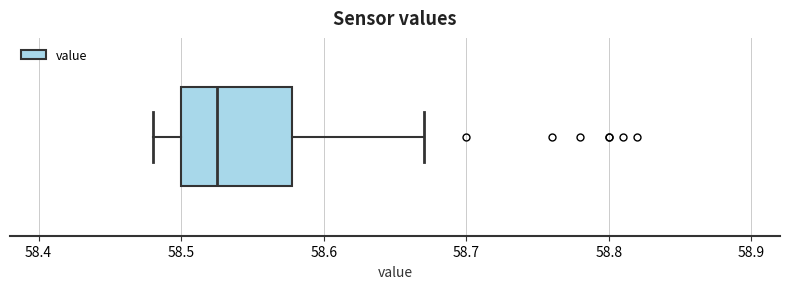

Where is the left edge of the box on the x-axis? The values are not printed on the chart, so give them approximately, as read against the axis.

58.50